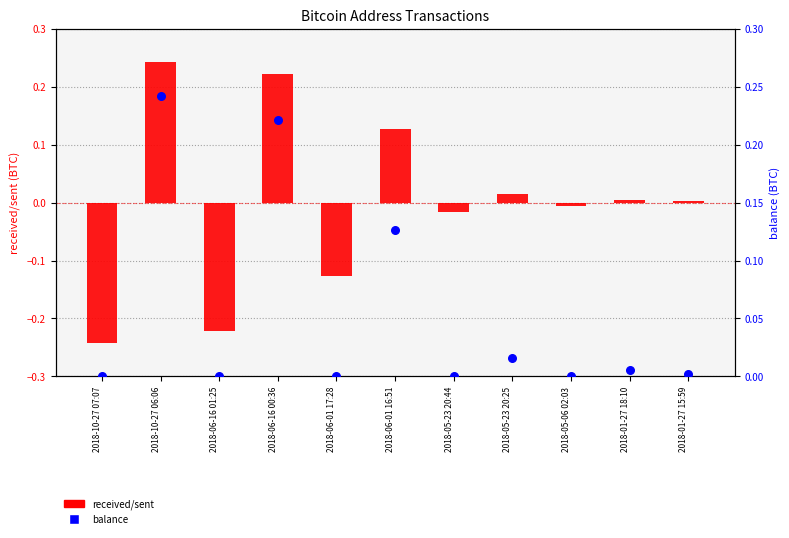

Which series contains the highest Y value?

received/sent